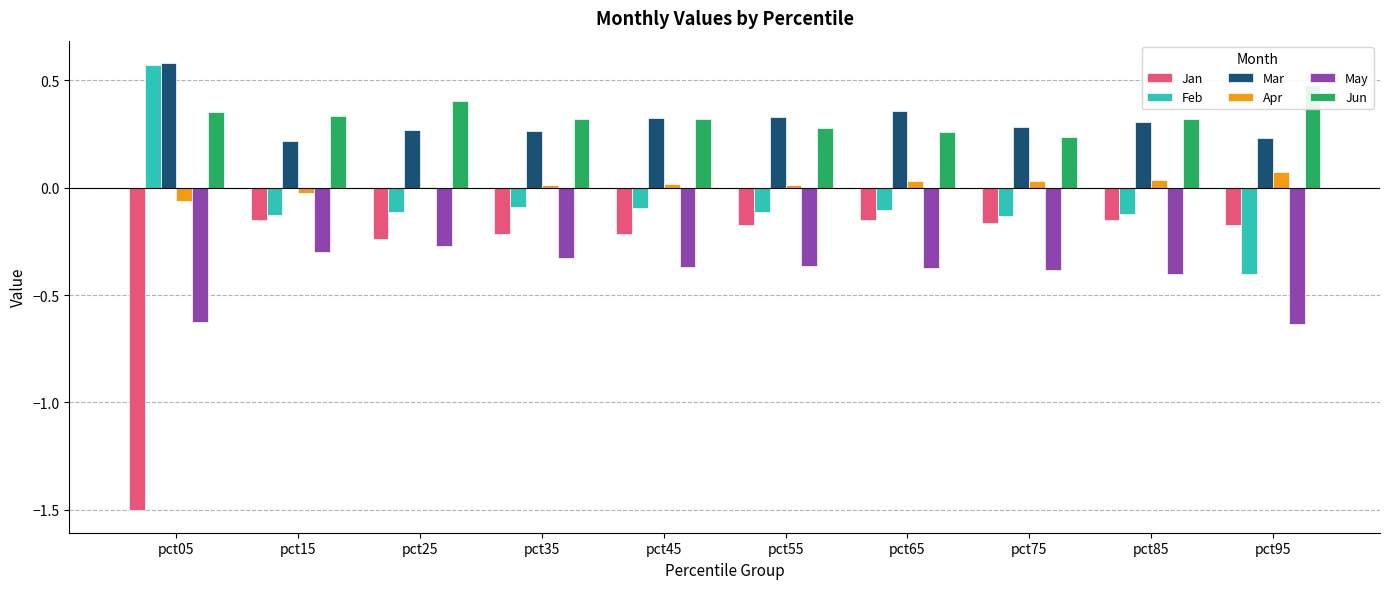

What are all the series names shown in the legend?

Jan, Feb, Mar, Apr, May, Jun